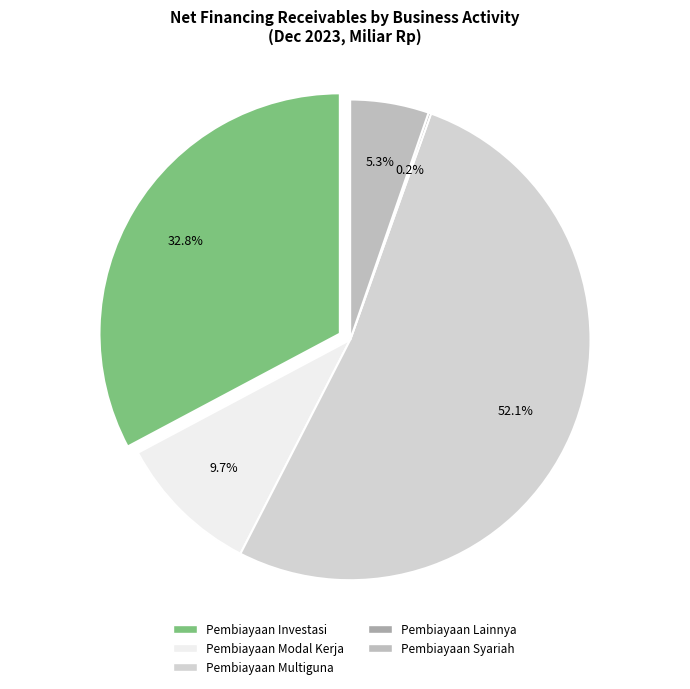

To the nearest percent, what percentage of the pie is Pembiayaan Modal Kerja?

10%